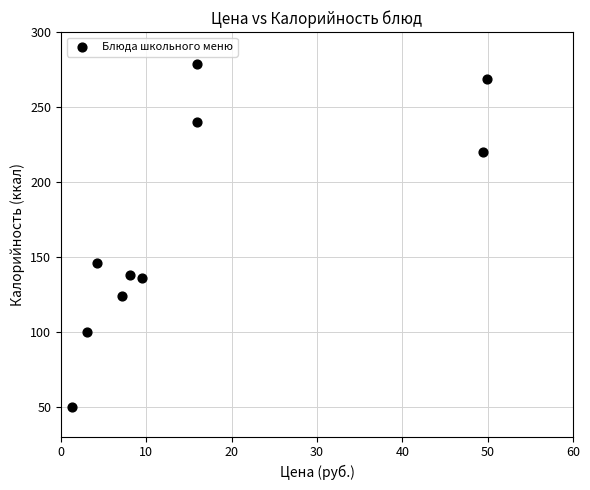

What Y value in the scatter plot is closest to 164?

145.8